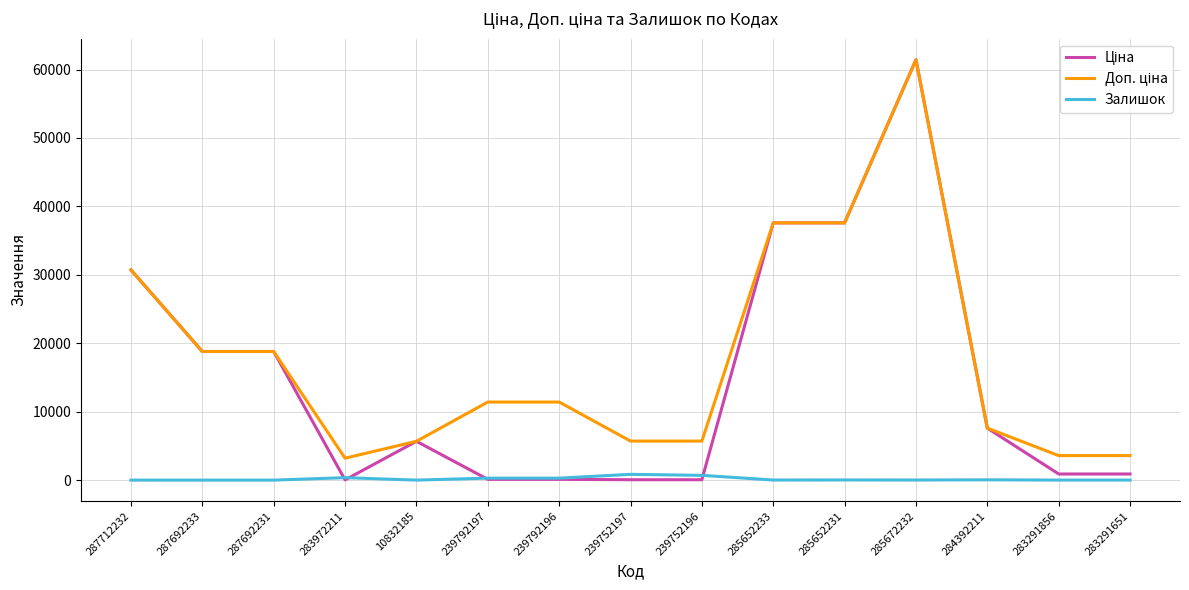

True or false: Залишок has a value of 13.0 at 285652233.

True